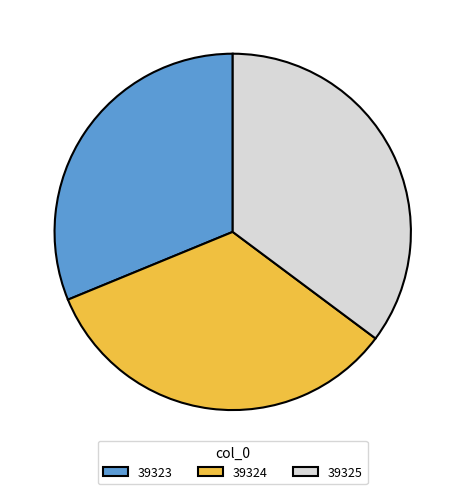

True or false: 39324 accounts for 19% of the total.

False